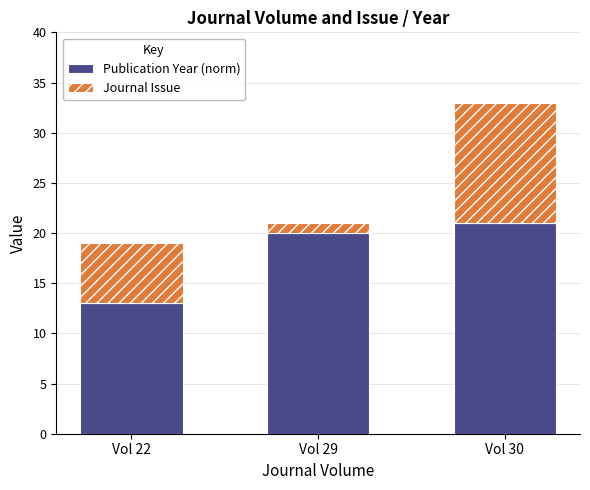

Reading right to left, what are the values for Publication Year (norm)?

21	20	13